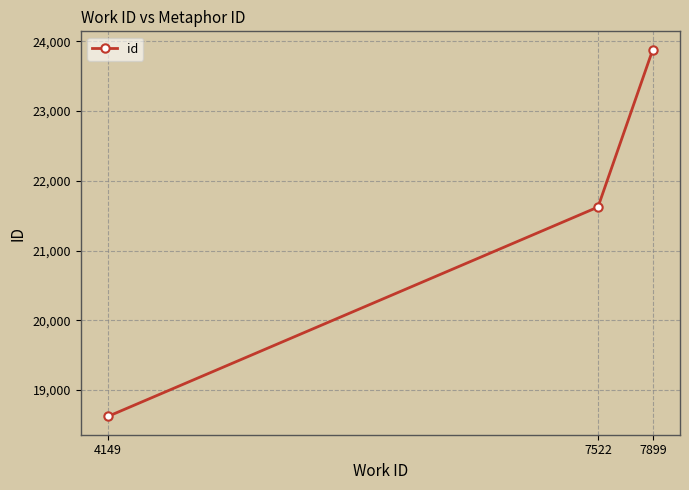

Reading right to left, list all the values displayed in this chart.

7899=23879	7522=21623	4149=18622